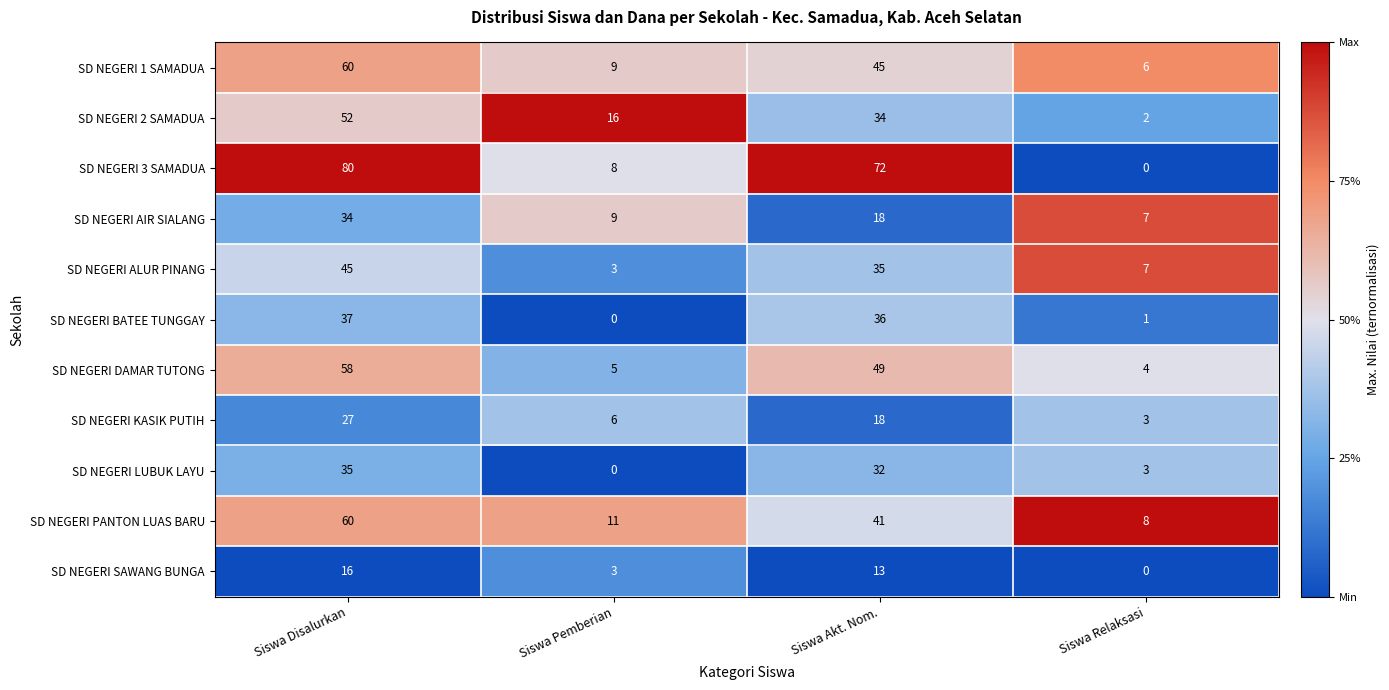

What is the maximum value for SD NEGERI 3 SAMADUA?

80